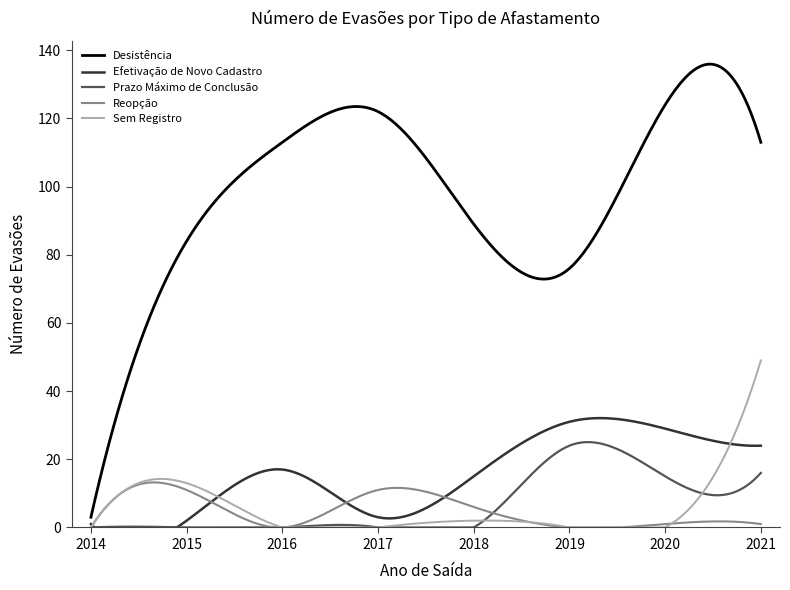

Which series has the largest total across all categories?

Desistência